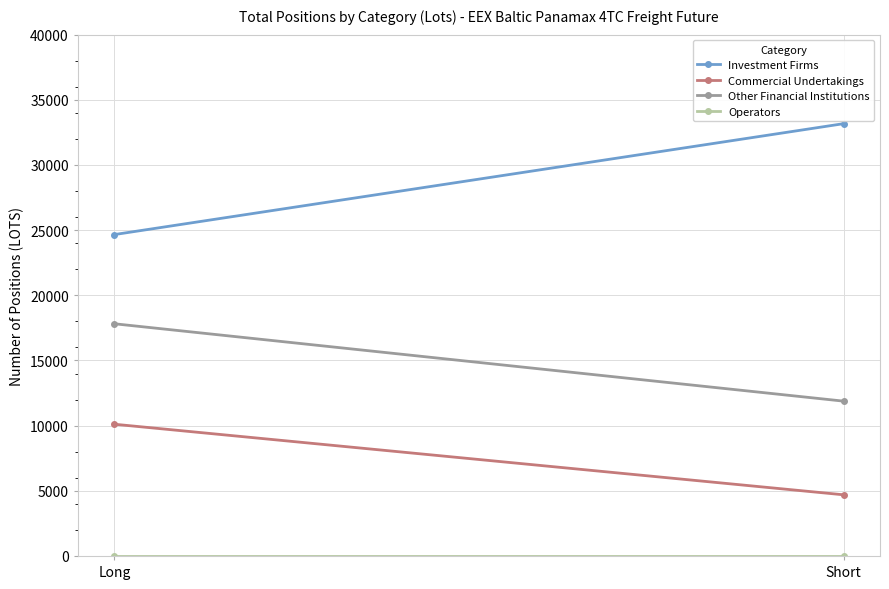

Reading left to right, list all the values displayed in this chart.

Investment Firms: 24659.2	33168.3
Commercial Undertakings: 10108.7	4694.0
Other Financial Institutions: 17816.7	11880.0
Operators: 0.0	0.0